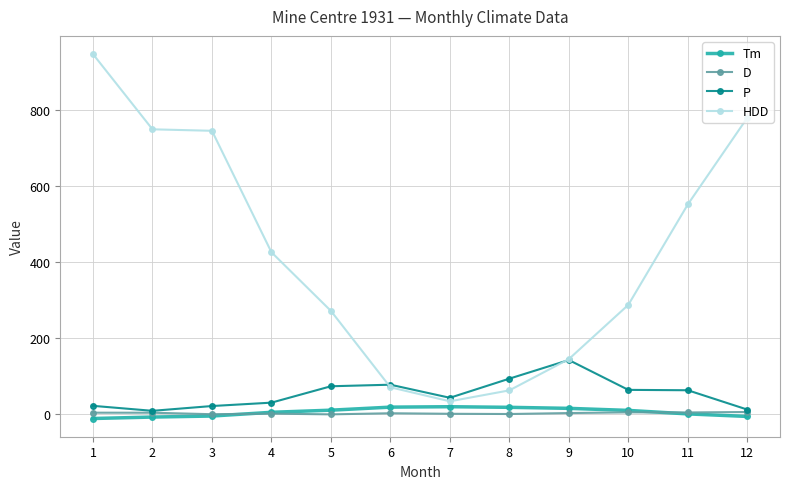

What is the total value across all series at 1?

957.0